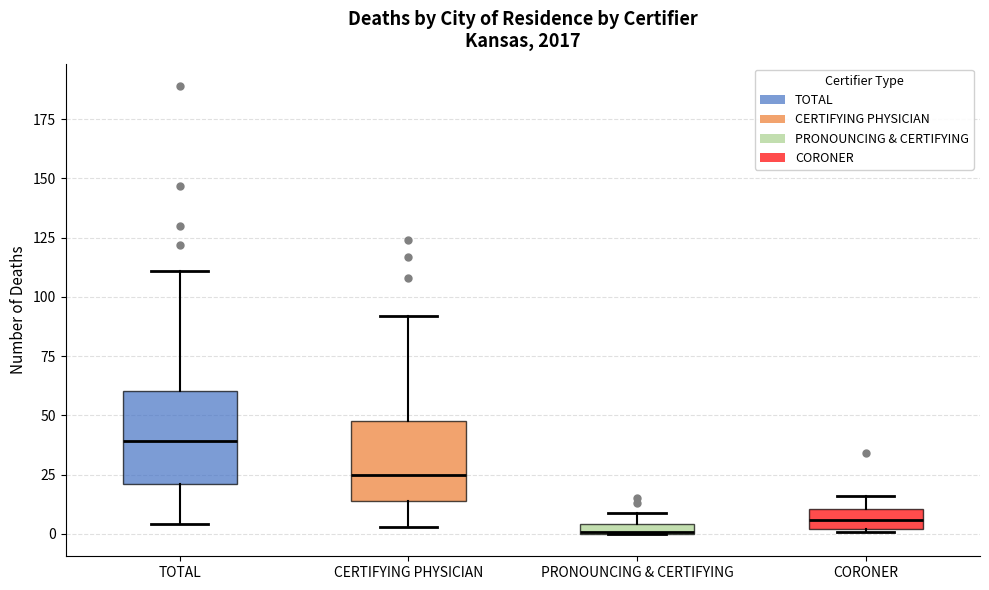

Which box is the tallest, from its lower edge to its upper edge?

TOTAL